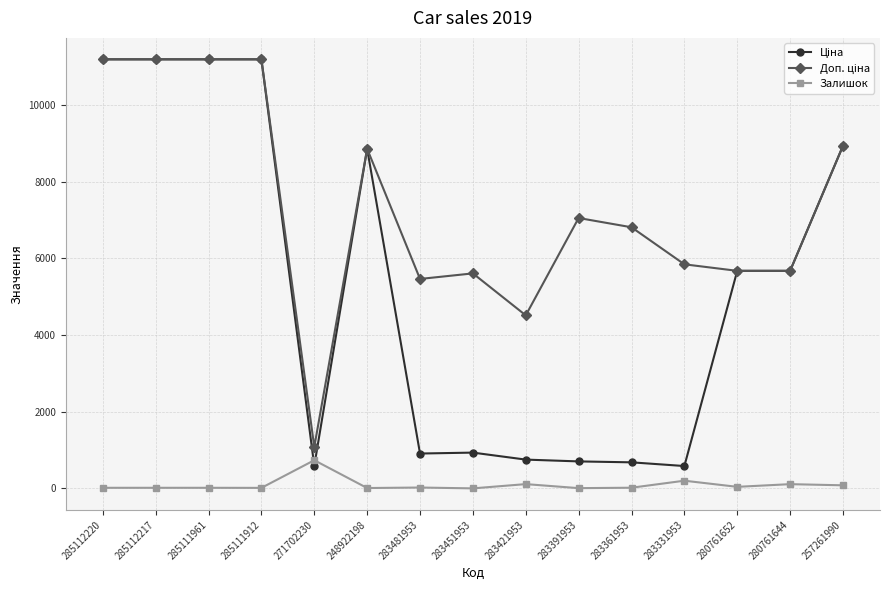

The Залишок series shows 82.0 at 257261990. True or false?

True